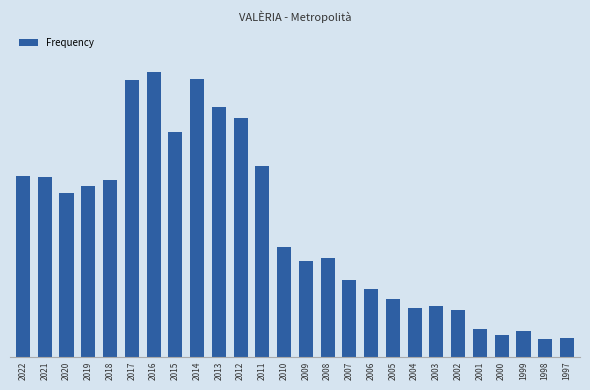

Reading right to left, extract all data points from this chart.

1997=16	1998=15	1999=22	2000=18	2001=23	2002=39	2003=43	2004=41	2005=49	2006=57	2007=65	2008=83	2009=81	2010=93	2011=161	2012=202	2013=211	2014=235	2015=190	2016=241	2017=234	2018=149	2019=144	2020=138	2021=152	2022=153